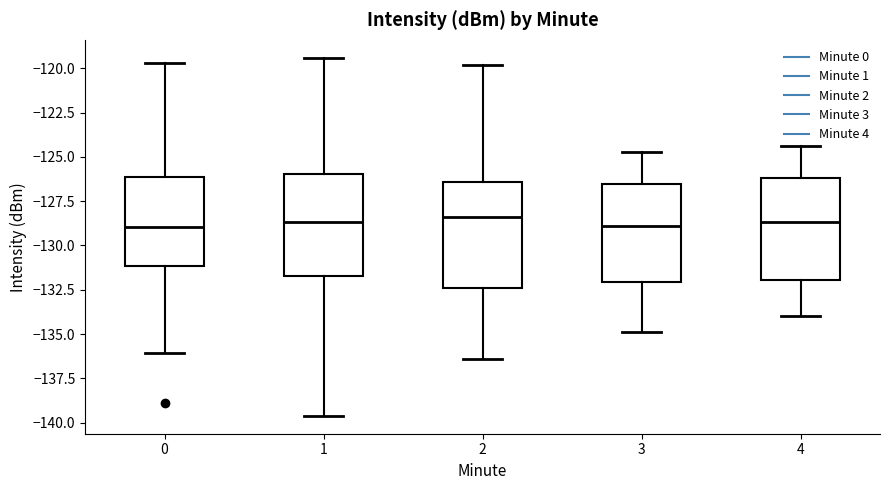

Reading left to right, transcribe this box plot: for each box, give where its median line is, the range the box spans, and where its two whiskers end, as read against the y-axis. The values are not printed on the chart, so give them approximately, as read against the axis.

0: median -129.0, box -131.0 to -126.0, whiskers -136.0 to -119.5
1: median -128.5, box -131.5 to -126.0, whiskers -139.5 to -119.5
2: median -128.5, box -132.5 to -126.5, whiskers -136.5 to -120.0
3: median -129.0, box -132.0 to -126.5, whiskers -135.0 to -124.5
4: median -128.5, box -132.0 to -126.0, whiskers -134.0 to -124.5